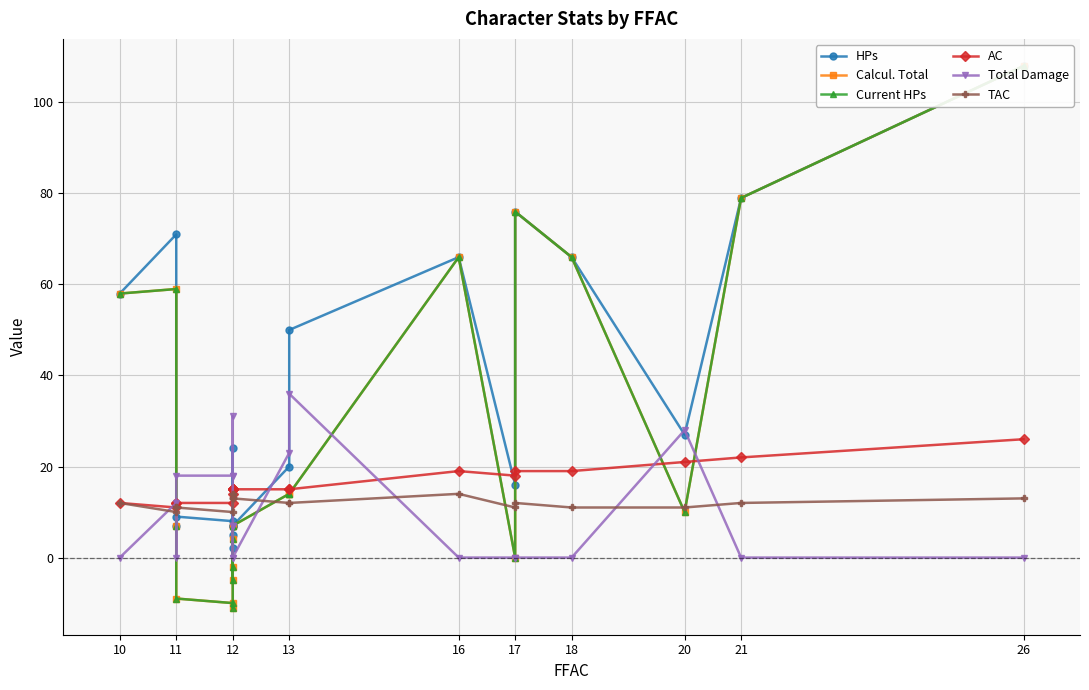

True or false: Calcul. Total and Current HPs cross at least once.

False